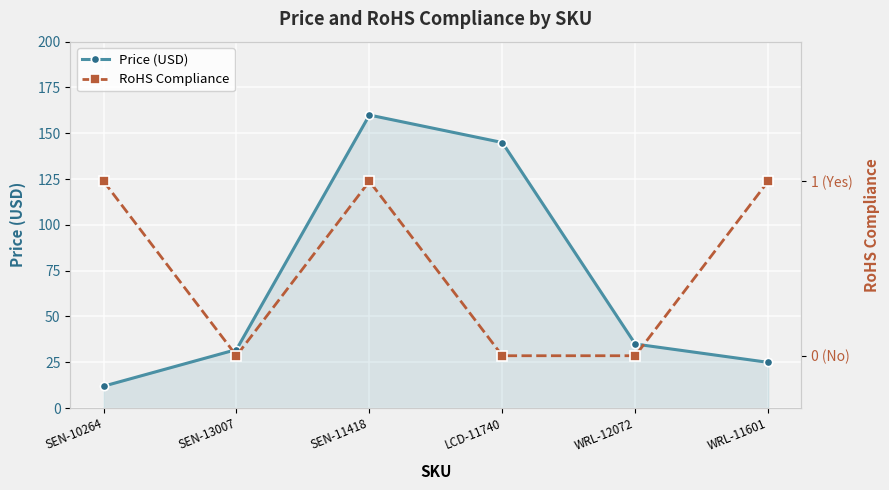

What is the maximum value for Price (USD)?

159.9